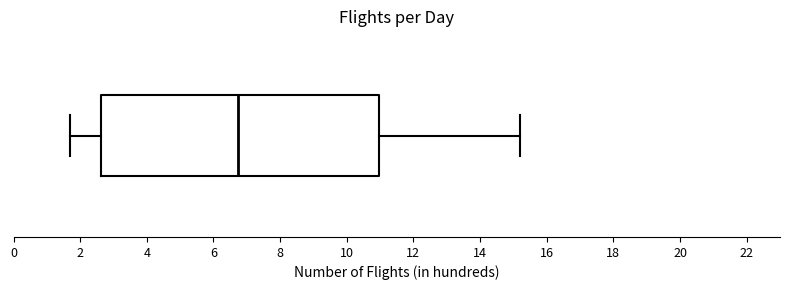

Transcribe this box plot: give where the median line is, the range the box spans, and where the two whiskers end, as read against the x-axis. The values are not printed on the chart, so give them approximately, as read against the axis.

median 6.8, box 2.6 to 11.0, whiskers 1.8 to 15.2